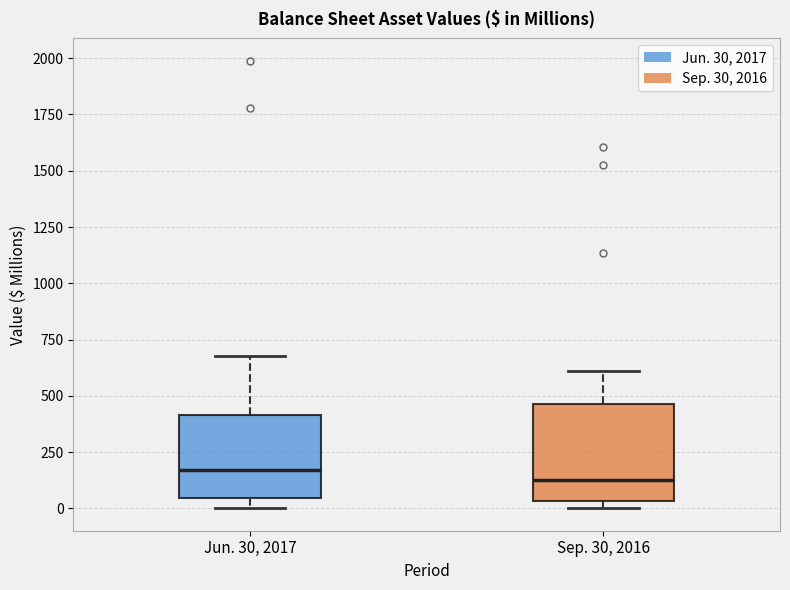

Reading left to right, transcribe this box plot: for each box, give where its median line is, the range the box spans, and where its two whiskers end, as read against the y-axis. The values are not printed on the chart, so give them approximately, as read against the axis.

Jun. 30, 2017: median 150, box 50 to 400, whiskers 0 to 700
Sep. 30, 2016: median 100, box 50 to 450, whiskers 0 to 600